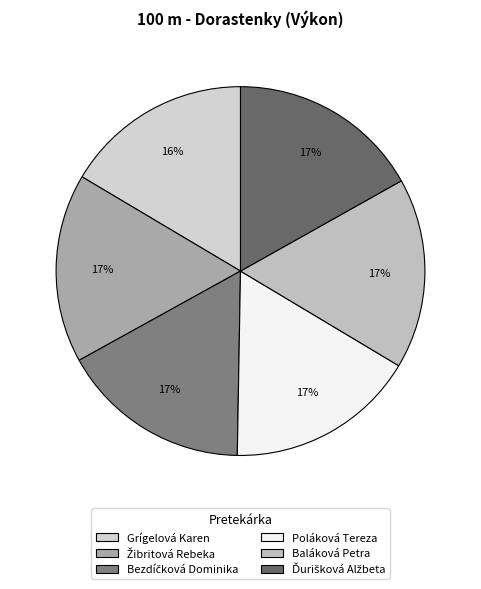

How many slices are in this pie chart?

6